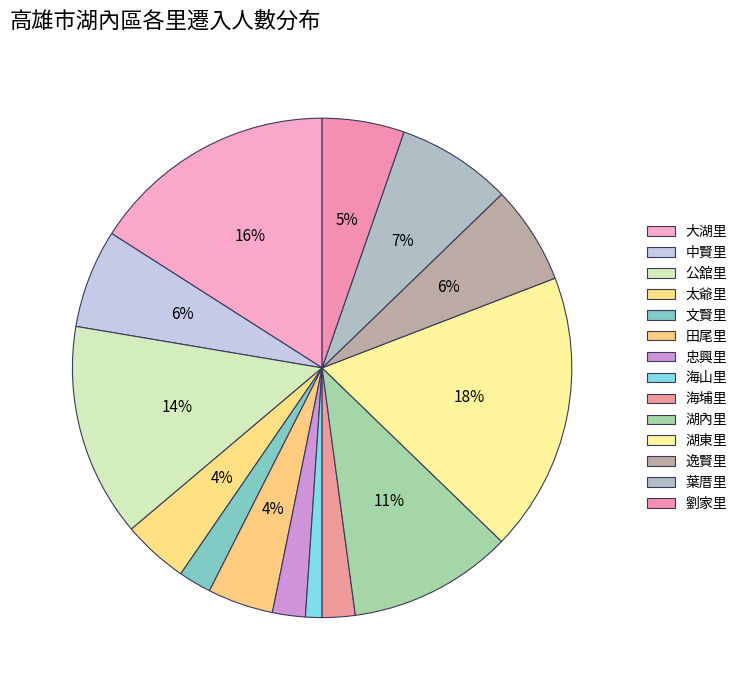

Is it true that 海山里 is 11% of the pie?

False